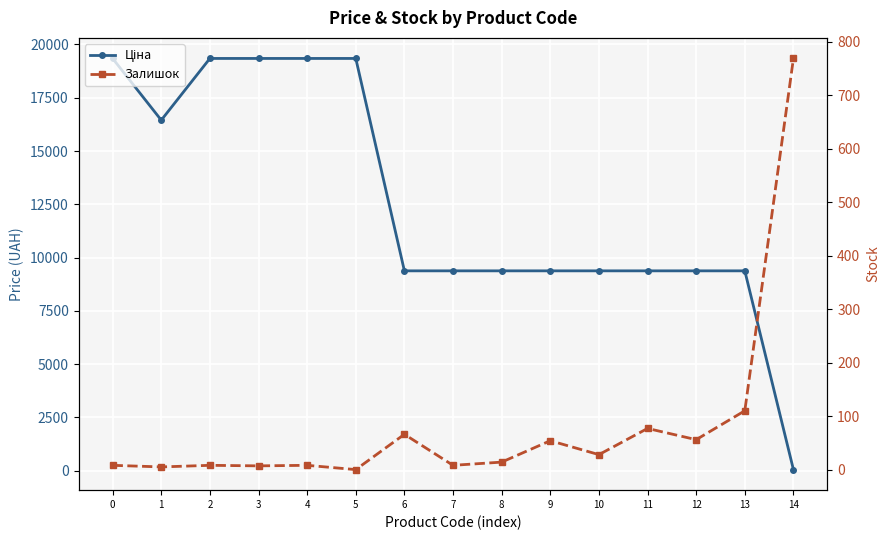

The Ціна series shows 16448.2 at 1. True or false?

True